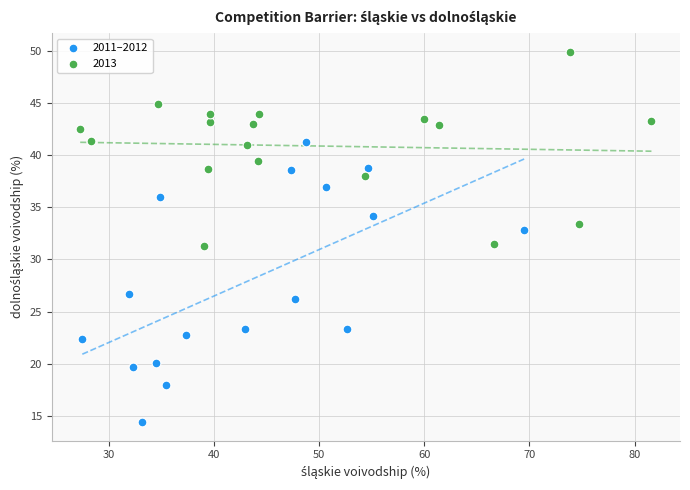

Which series contains the highest Y value?

2013